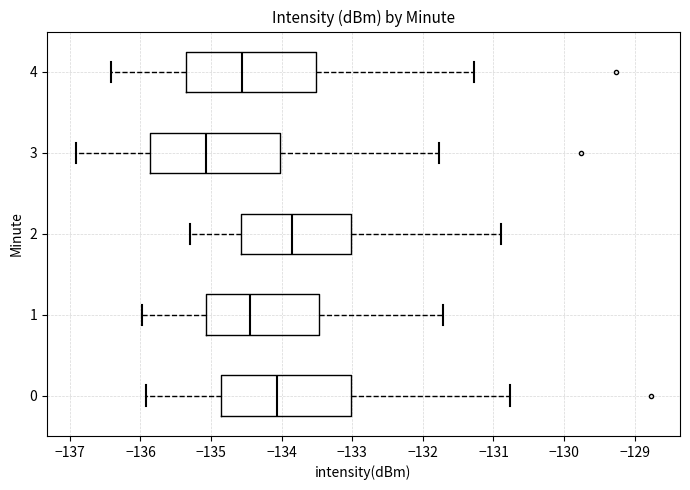

Which box has the furthest to the right median line?

2